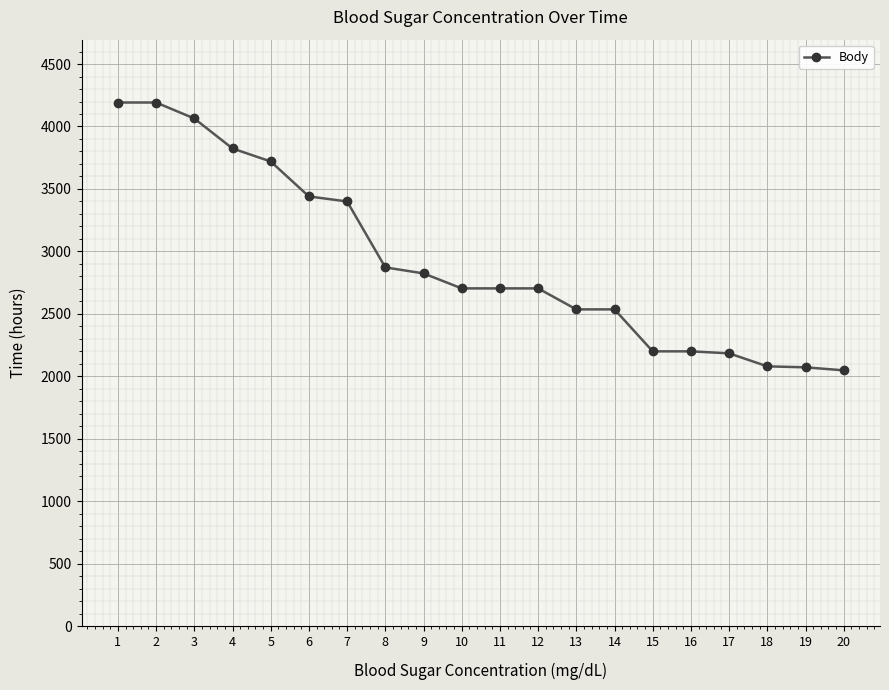

What is the greatest value displayed?

4192